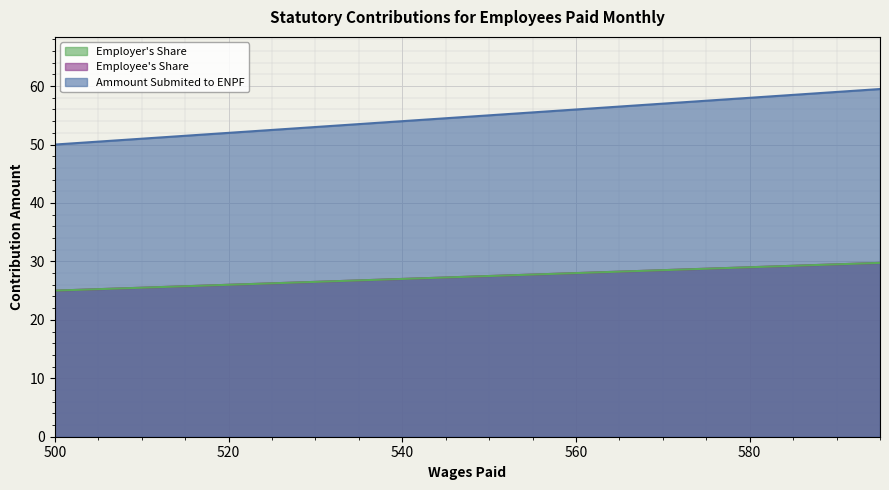

What is the sum of the Employer's Share values at 515 and 500?

50.8